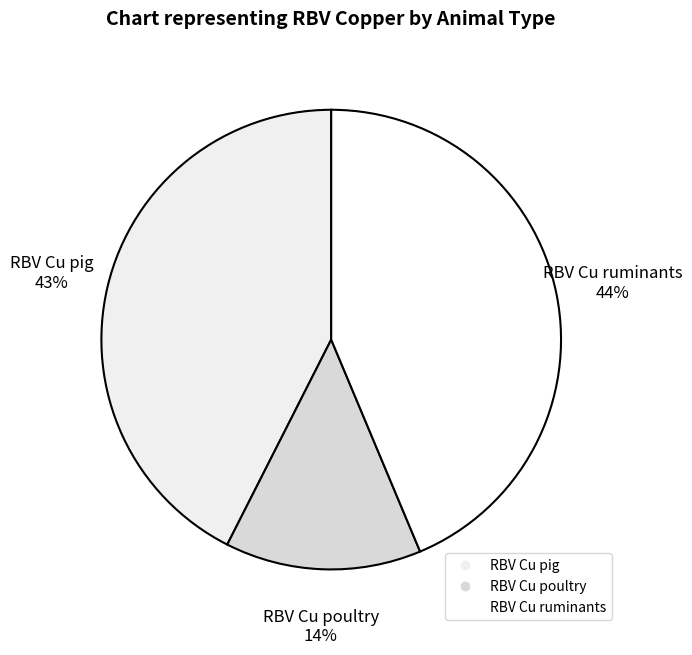

Rank the categories by value from highest to lowest.

RBV Cu ruminants, RBV Cu pig, RBV Cu poultry